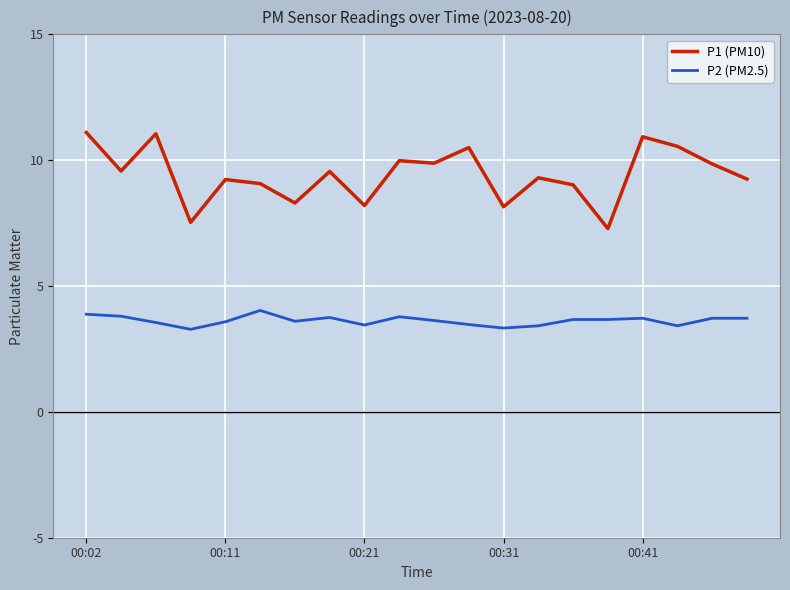

What is the minimum value shown in the chart?

3.3